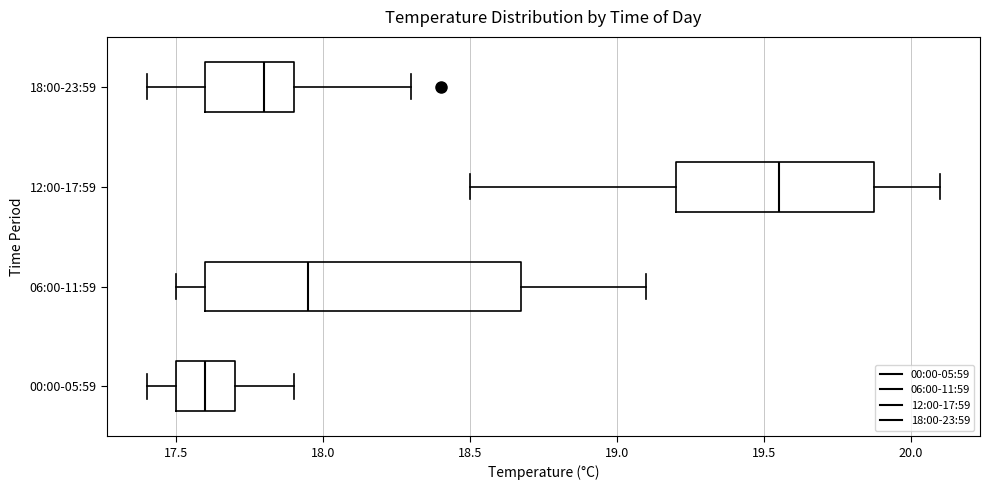

Reading bottom to top, transcribe this box plot: for each box, give where its median line is, the range the box spans, and where its two whiskers end, as read against the x-axis. The values are not printed on the chart, so give them approximately, as read against the axis.

00:00-05:59: median 17.60, box 17.50 to 17.70, whiskers 17.40 to 17.90
06:00-11:59: median 17.95, box 17.60 to 18.70, whiskers 17.50 to 19.10
12:00-17:59: median 19.55, box 19.20 to 19.90, whiskers 18.50 to 20.10
18:00-23:59: median 17.80, box 17.60 to 17.90, whiskers 17.40 to 18.30